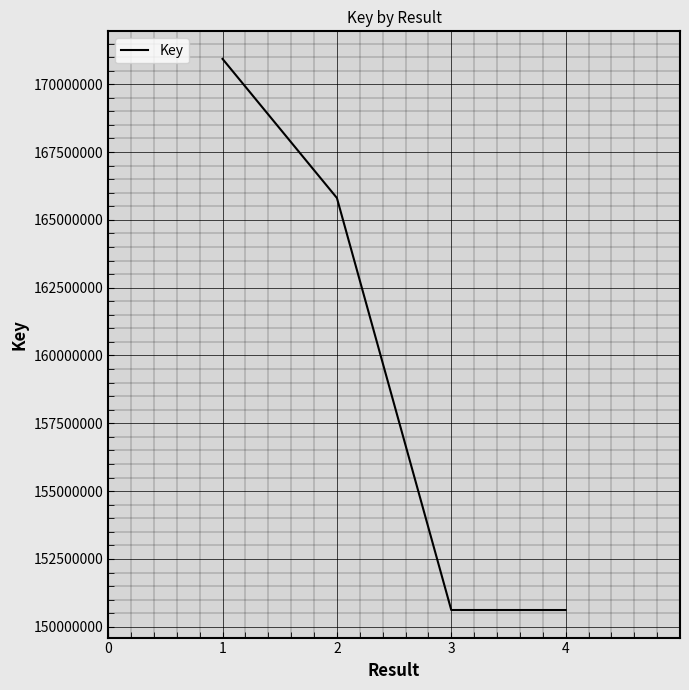

What is the average value?

159493960